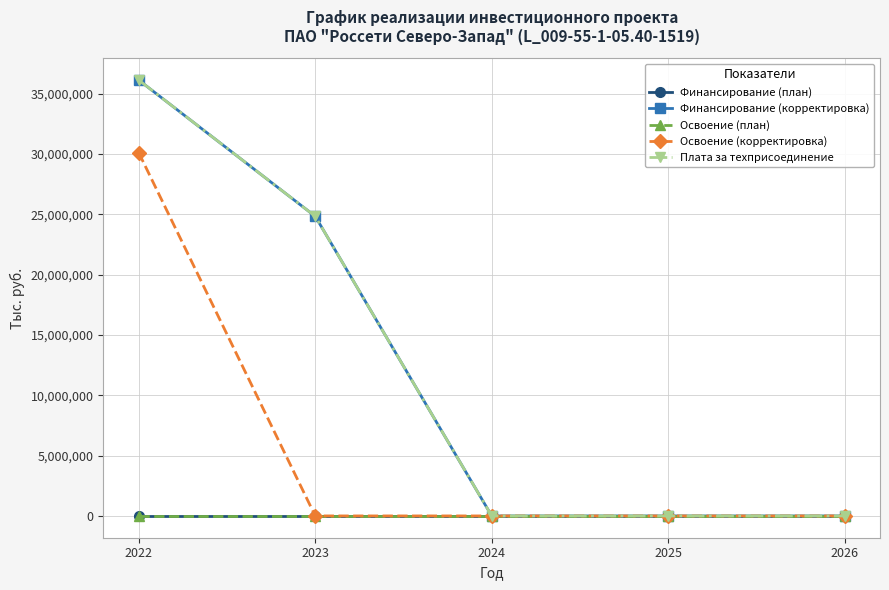

What is the sum of the Плата за техприсоединение values at 2024 and 2023?

24840000